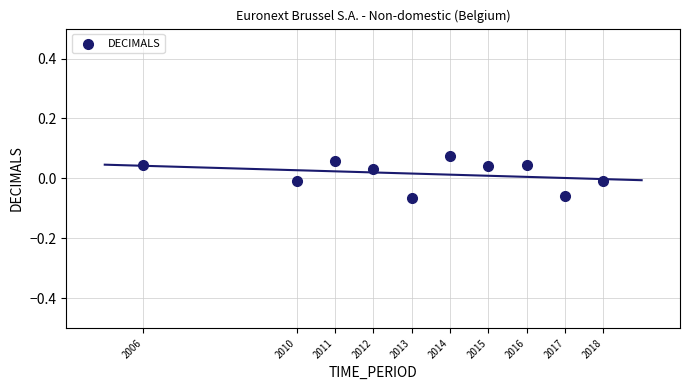

What is the range of X values (max minus min)?

12.0